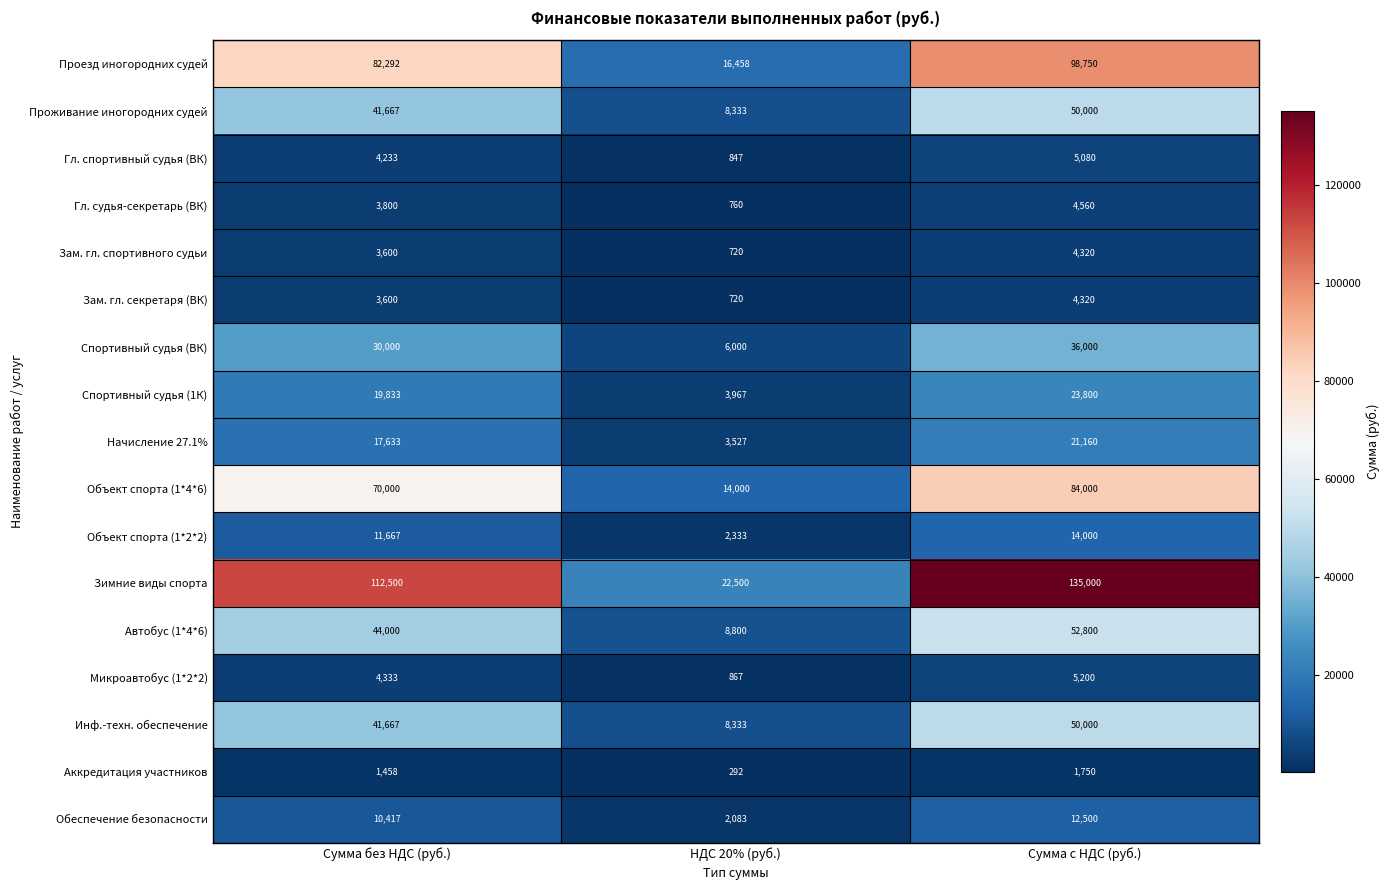

List the labels in order of Зам. гл. секретаря (ВК) value, smallest first.

НДС 20% (руб.), Сумма без НДС (руб.), Сумма с НДС (руб.)